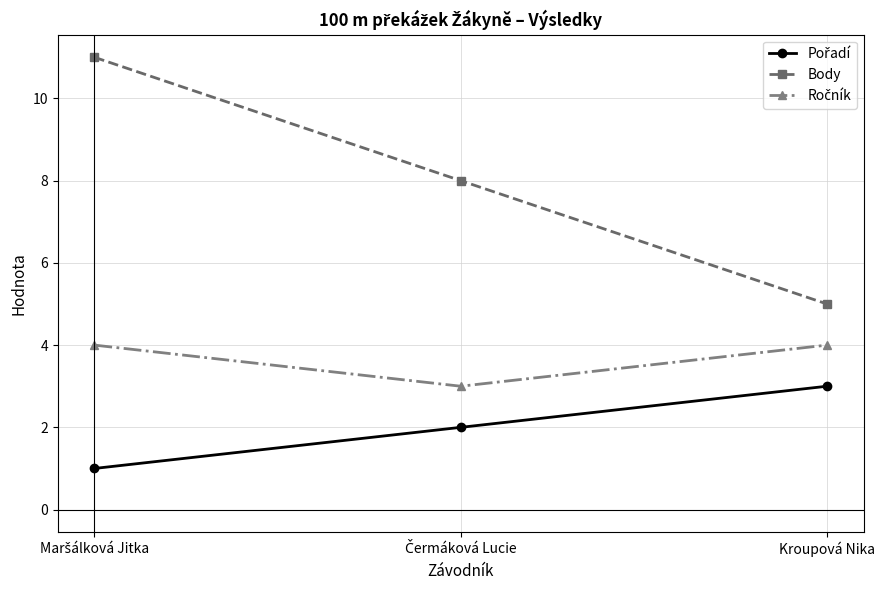

What is the label of the 3rd point from the left?

Kroupová Nika